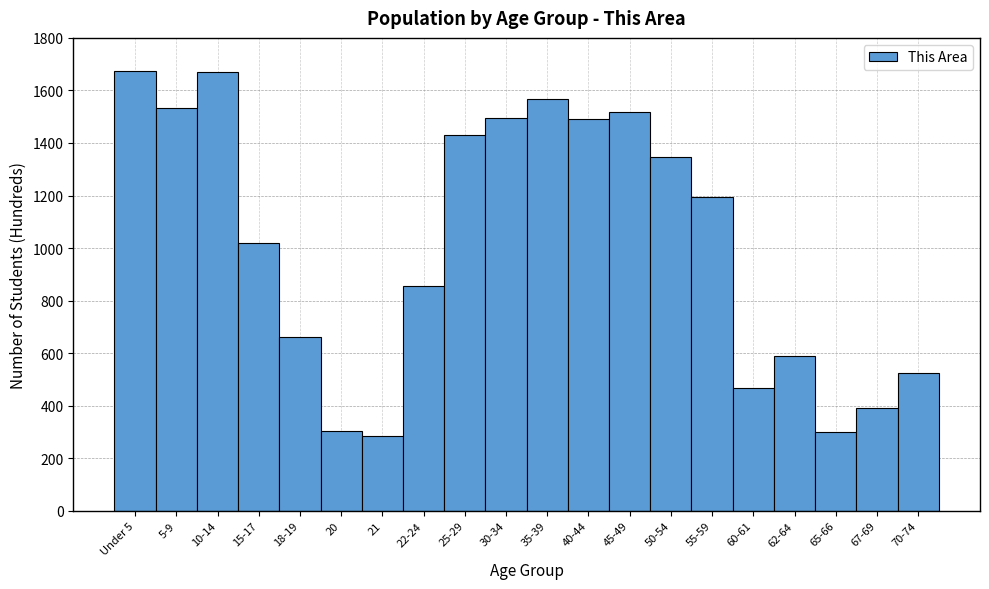

What is the greatest value displayed?

1675